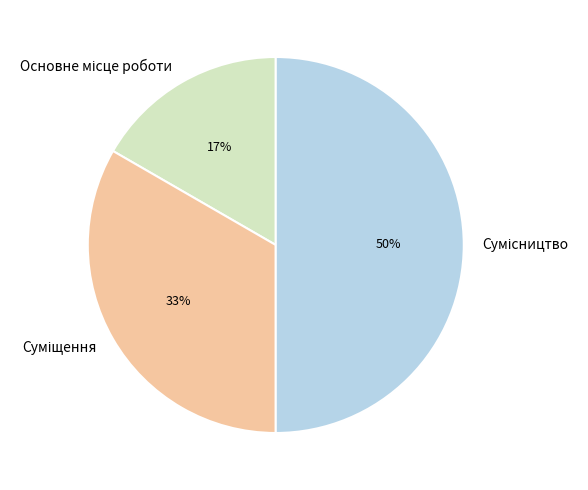

To the nearest percent, what is the difference between the largest and smallest slice percentages?

33%